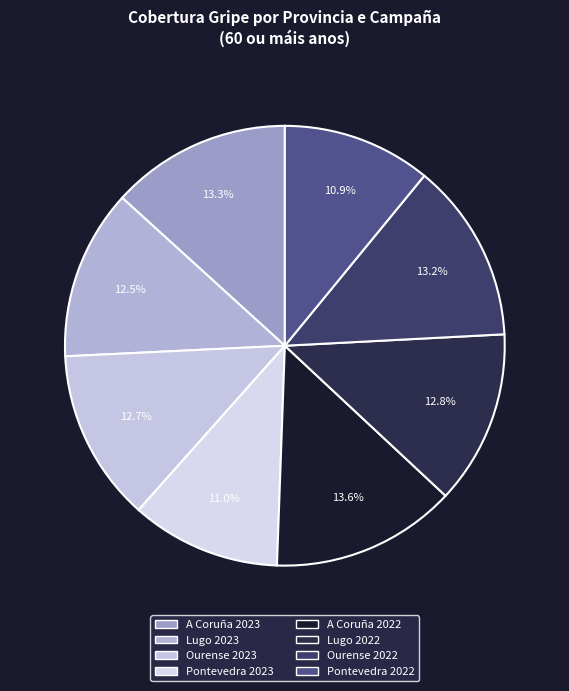

Which has a higher value, Lugo 2022 or A Coruña 2023?

A Coruña 2023